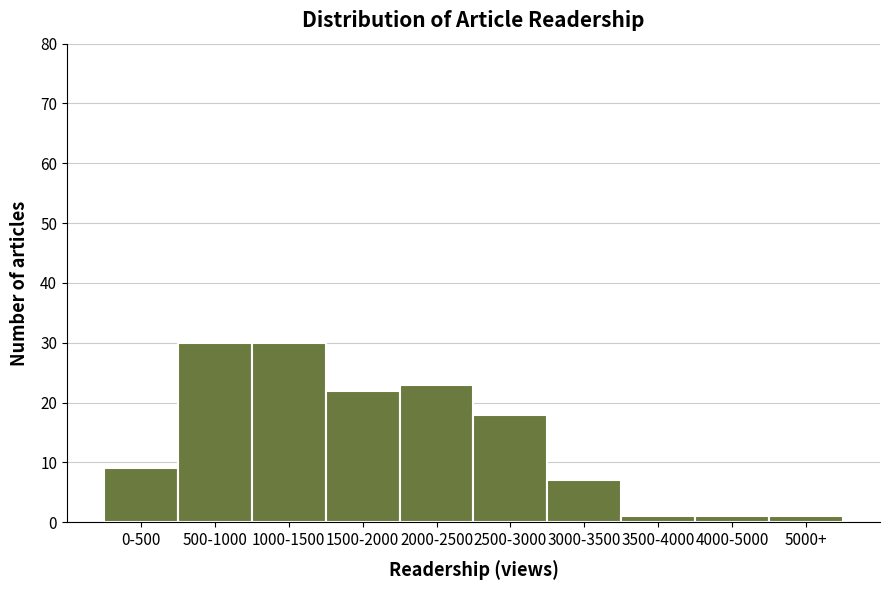

Reading right to left, list all the values displayed in this chart.

1	1	1	7	18	23	22	30	30	9